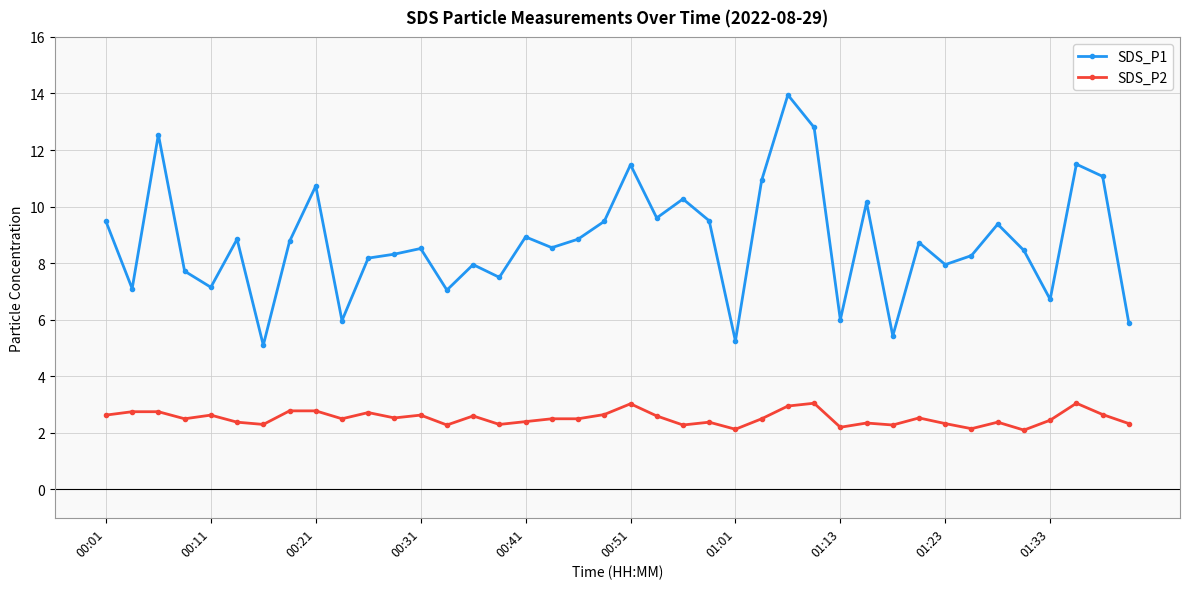

What is the value of the SDS_P1 point at the 23rd from the left?

10.3